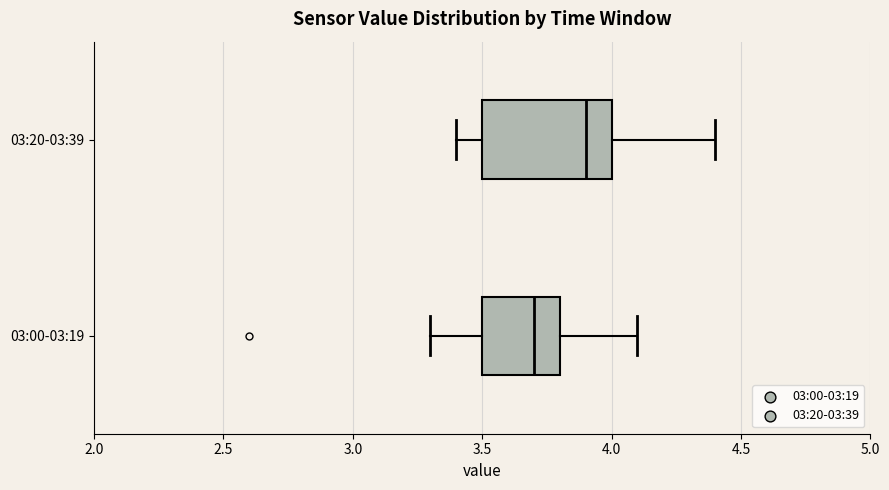

Reading bottom to top, transcribe this box plot: for each box, give where its median line is, the range the box spans, and where its two whiskers end, as read against the x-axis. The values are not printed on the chart, so give them approximately, as read against the axis.

03:00-03:19: median 3.7, box 3.5 to 3.8, whiskers 3.3 to 4.1
03:20-03:39: median 3.9, box 3.5 to 4.0, whiskers 3.4 to 4.4